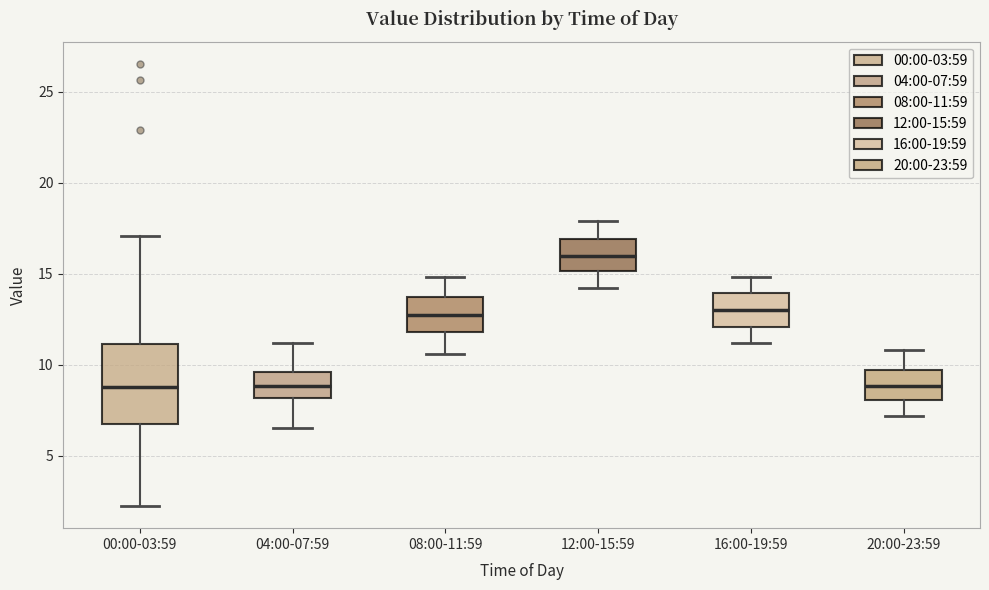

Which box is the tallest, from its lower edge to its upper edge?

00:00-03:59